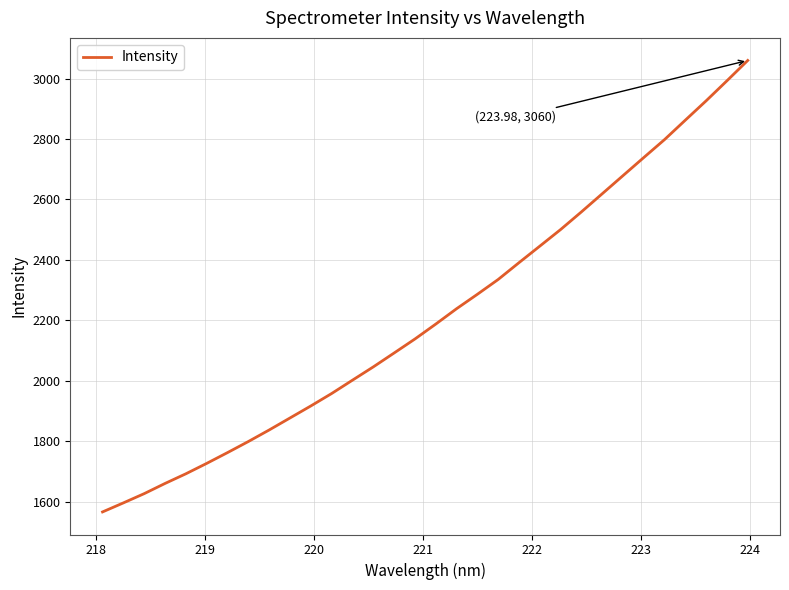

What is the maximum value shown in the chart?

3059.9